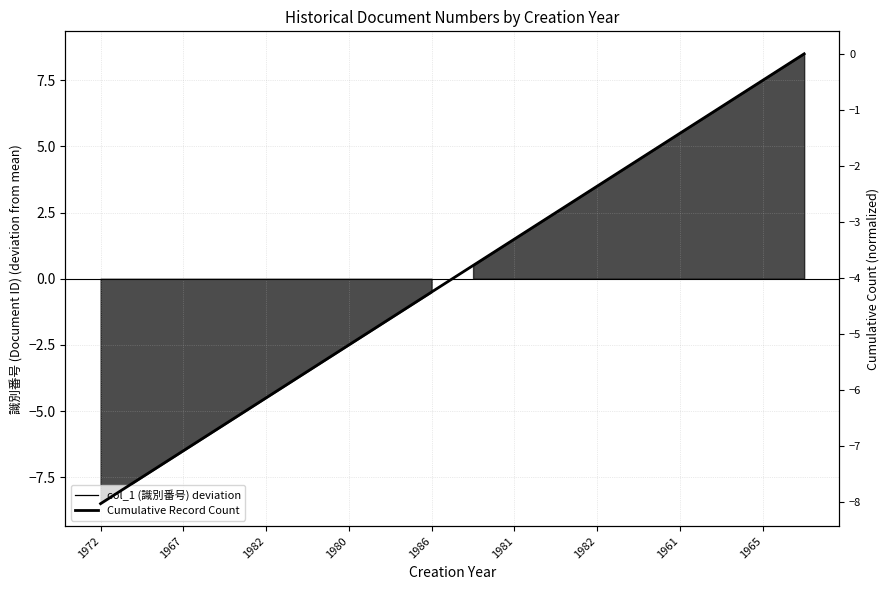

What is the label of the 2nd point from the left?

1967